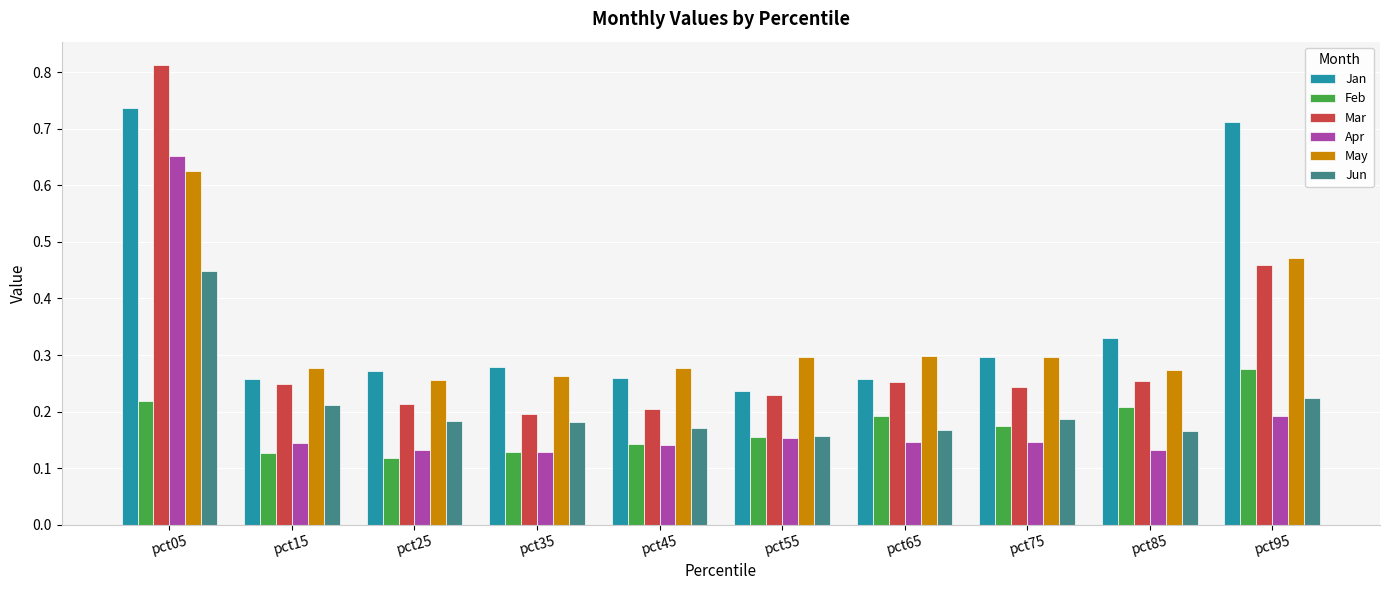

At which category is the sum across all series the highest?

pct05